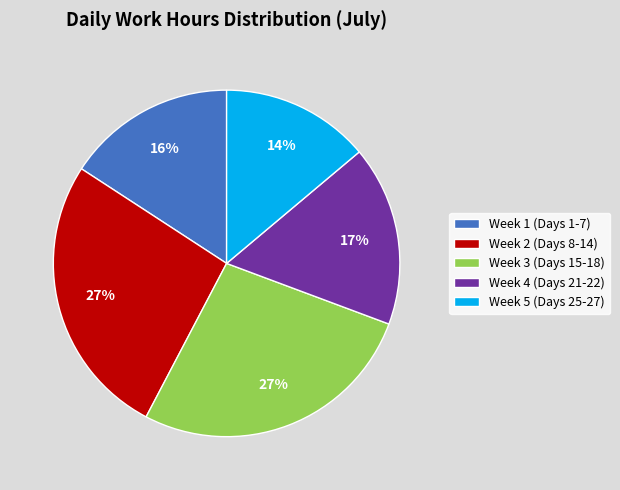

Does Week 1 (Days 1-7) represent more than half of the total?

No